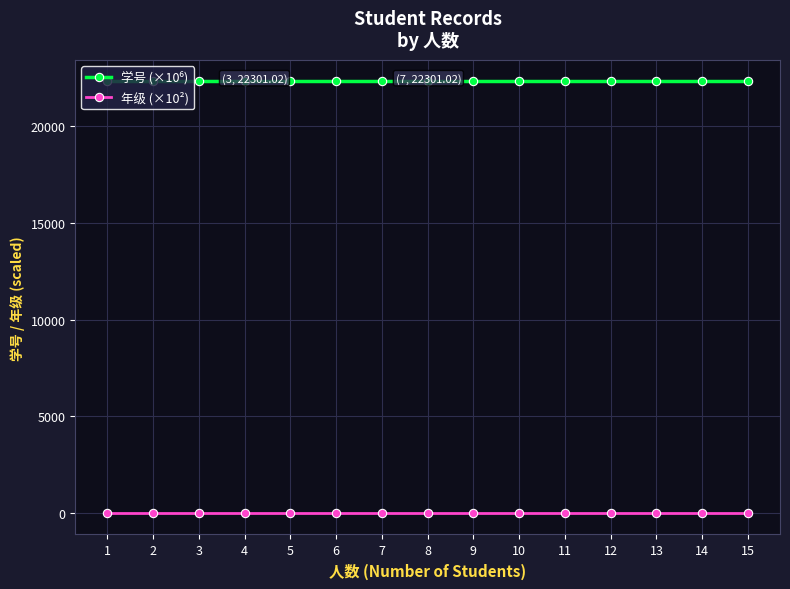

What is the greatest value displayed?

22301.0